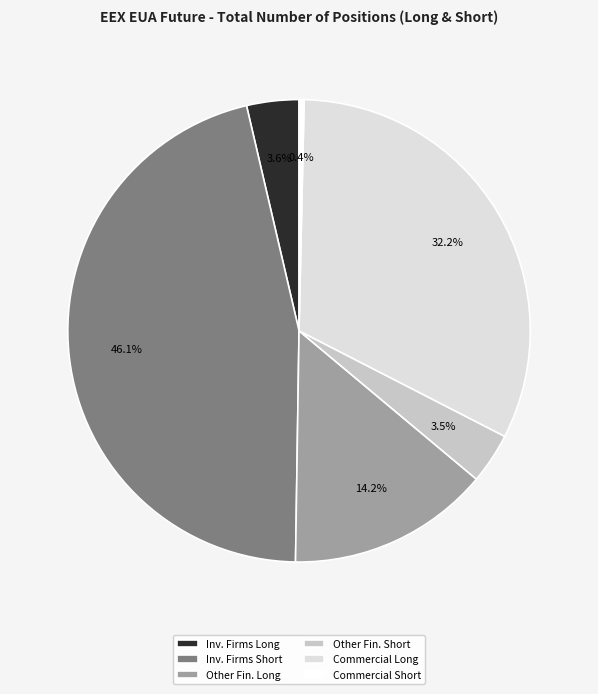

Is there any slice that represents more than half of the pie?

No